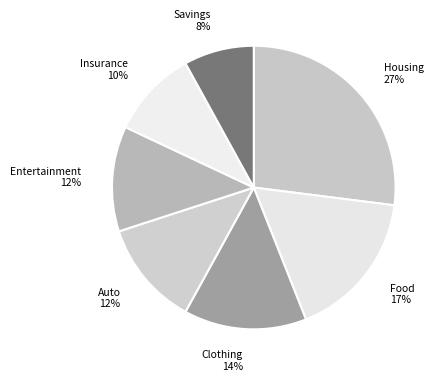

Is the sum of Clothing 14% and Savings 8% greater than half?

No